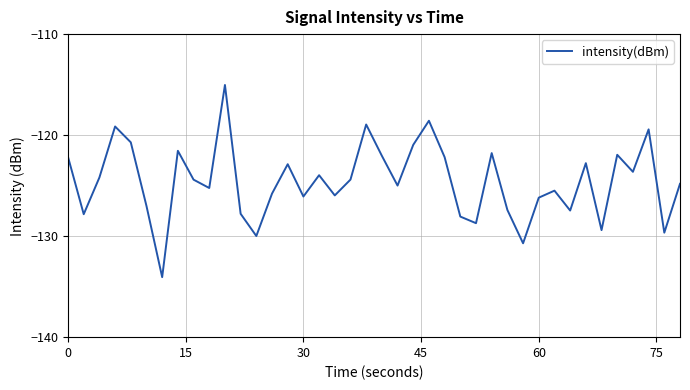

What is the minimum value shown in the chart?

-134.1